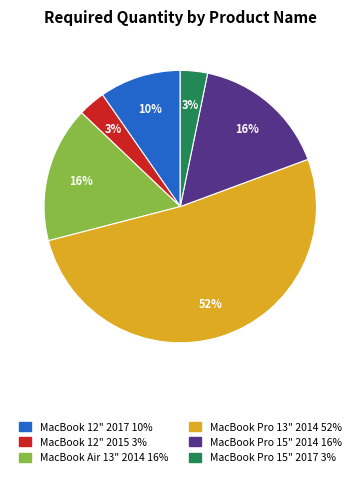

Does any single category account for the majority?

Yes